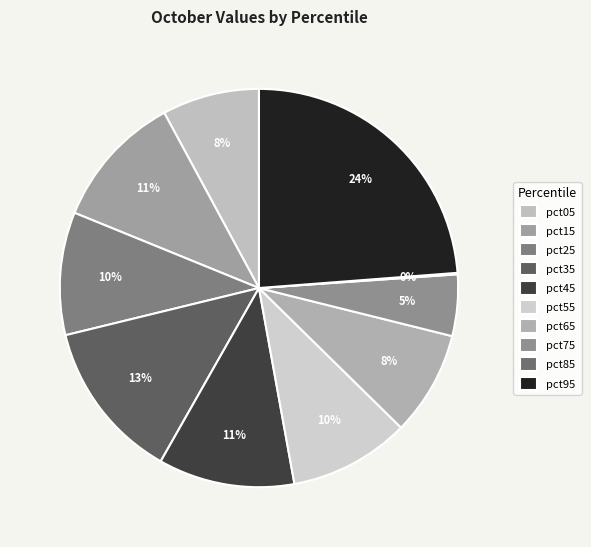

To the nearest percent, what portion does pct35 represent?

13%